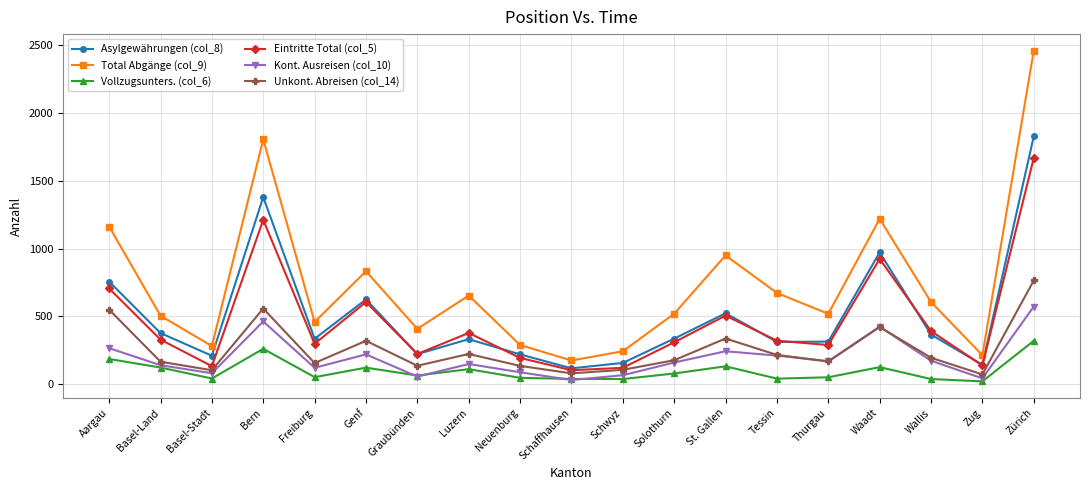

True or false: Eintritte Total (col_5) and Total Abgänge (col_9) cross at least once.

False